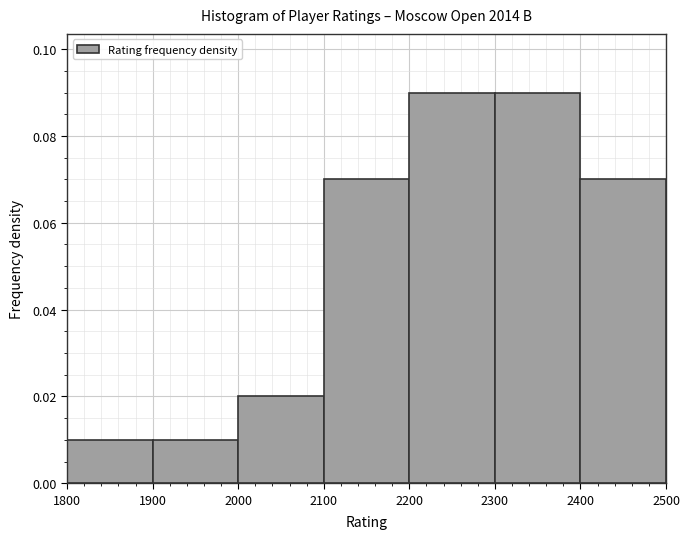

Reading left to right, list every bar in this chart as the range it spans on the x-axis followed by its height. The values are not printed on the chart, so give them approximately, as read against the axis.

1800 to 1900: 0.01
1900 to 2000: 0.01
2000 to 2100: 0.02
2100 to 2200: 0.07
2200 to 2300: 0.09
2300 to 2400: 0.09
2400 to 2500: 0.07